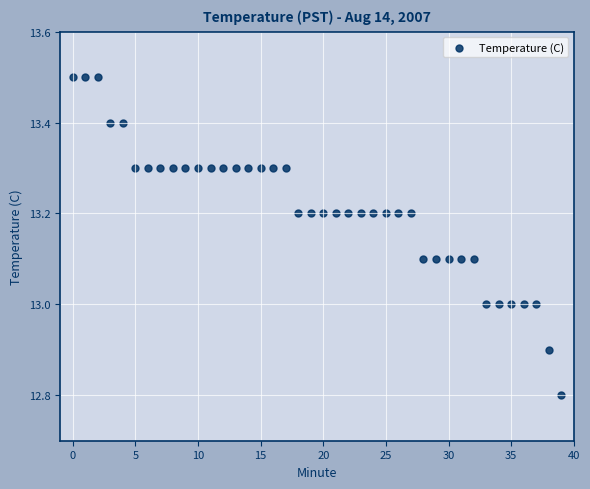

What is the range of Y values (max minus min)?

0.7